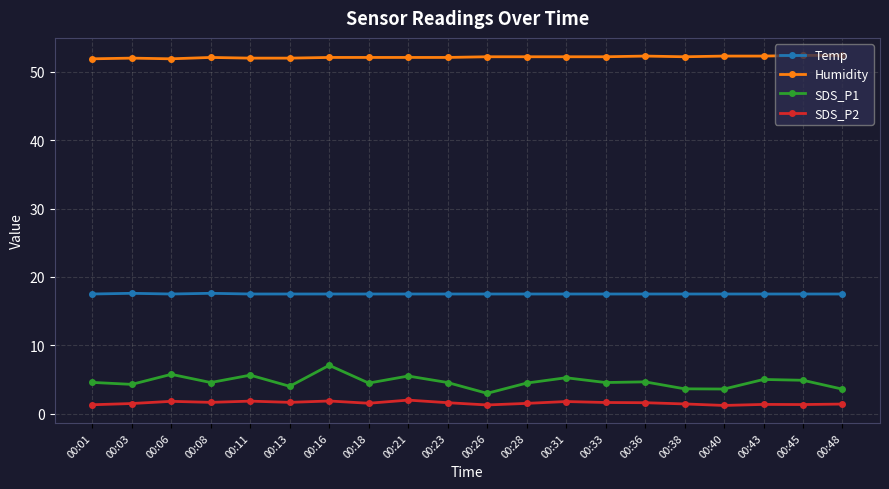

What is the total value across all series at 00:26?

73.9